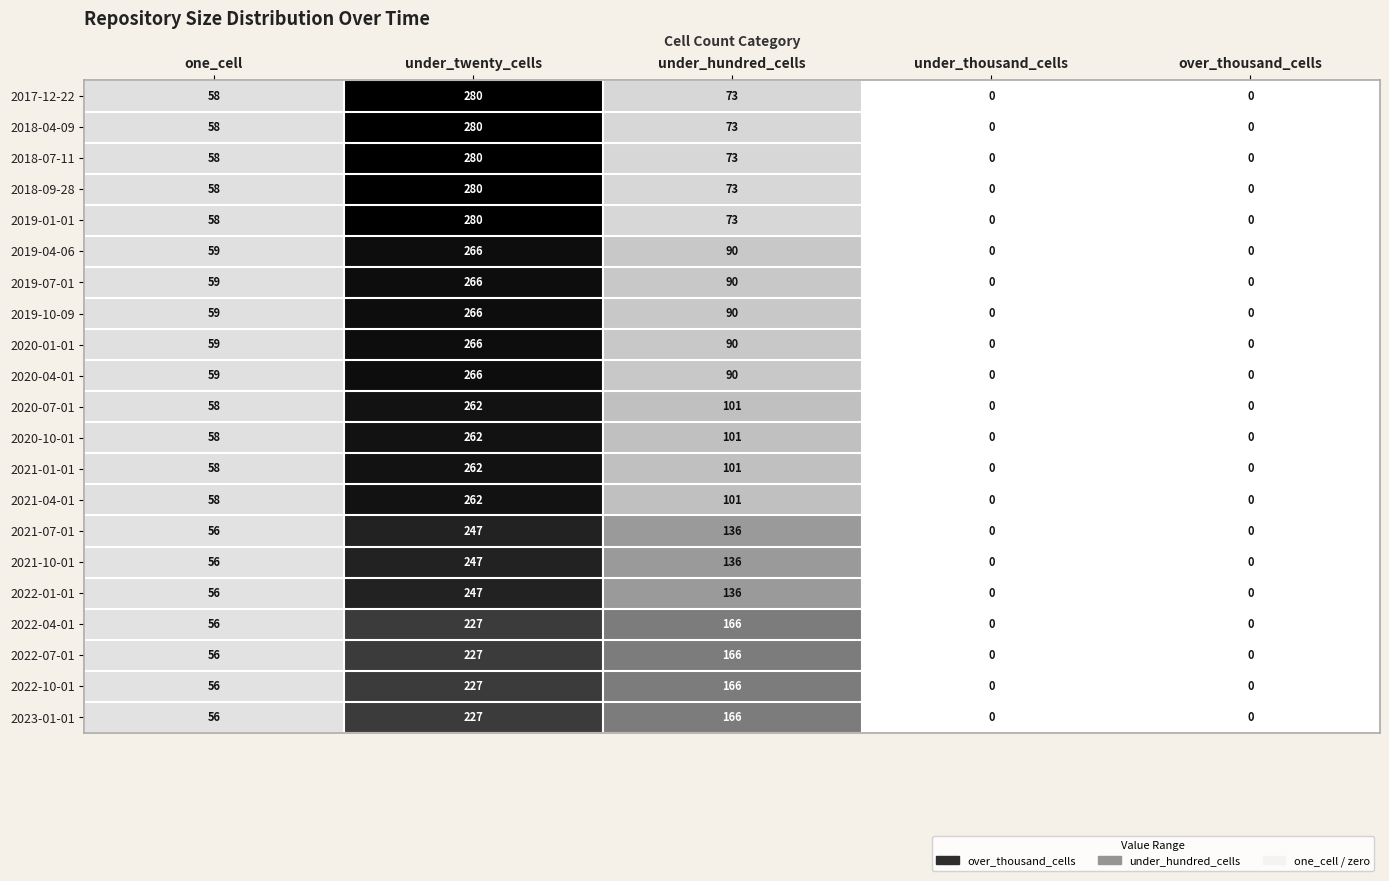

What is the sum of all 2022-01-01 values?

439